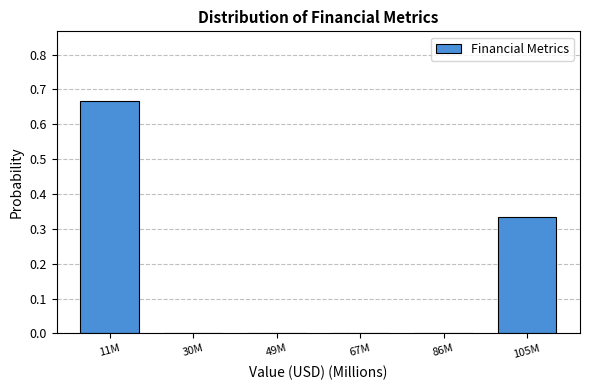

The chart shows a value of 0.0 at 49M. True or false?

True